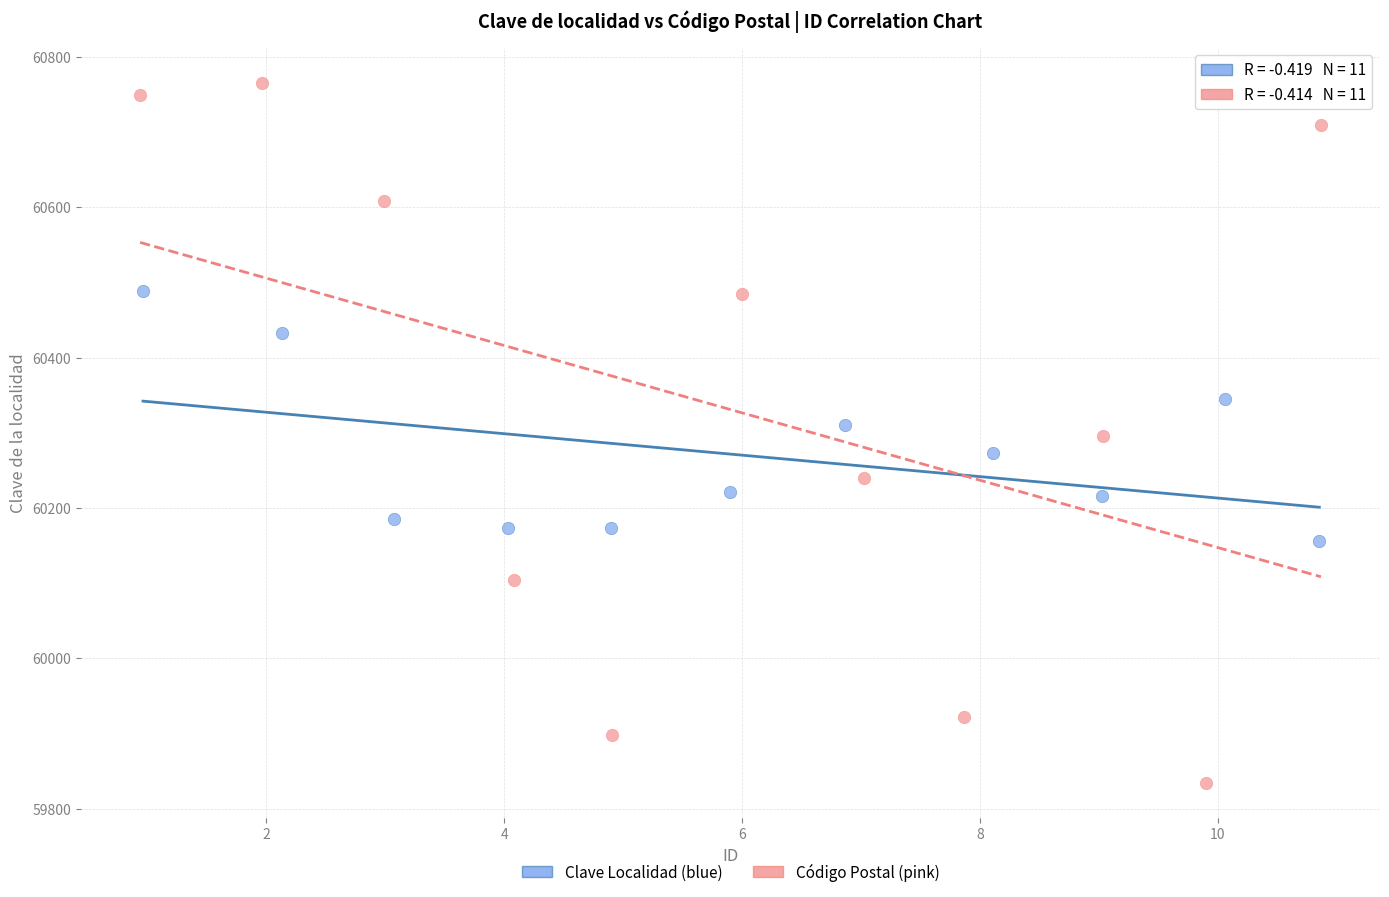

Which series contains the highest Y value?

Código Postal (pink)